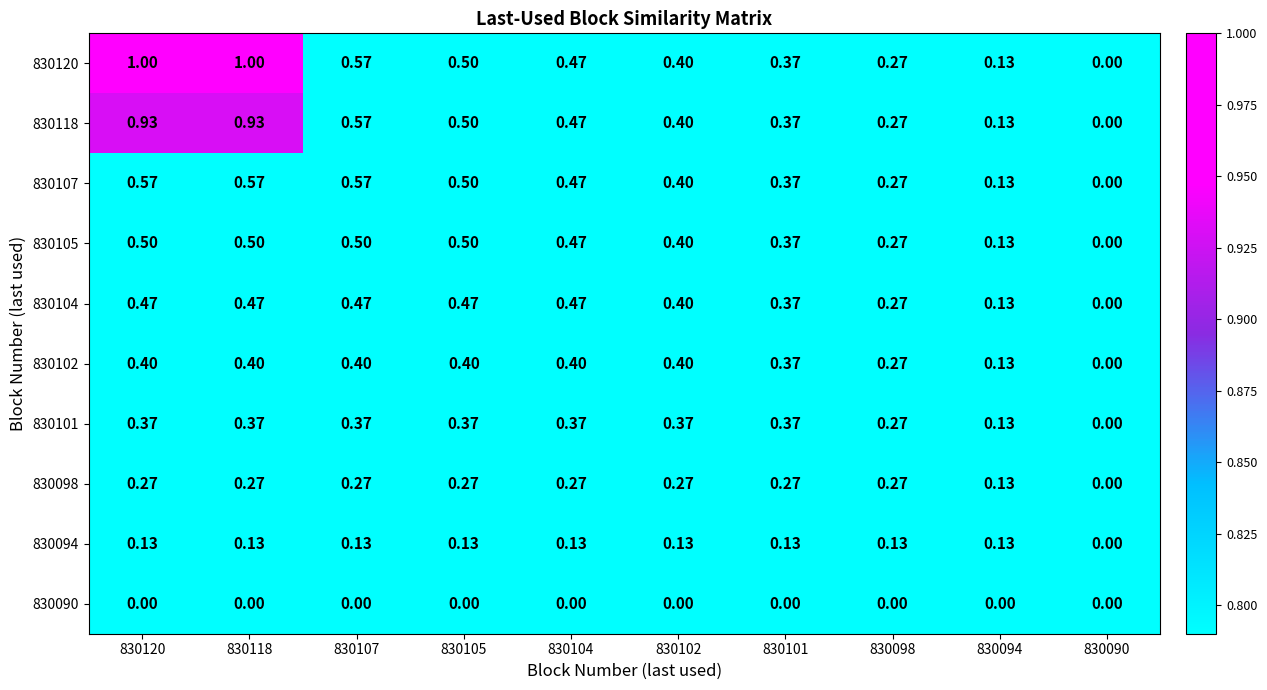

Is the value of 830107 at 830118 greater than the value of 830120 at 830098?

Yes